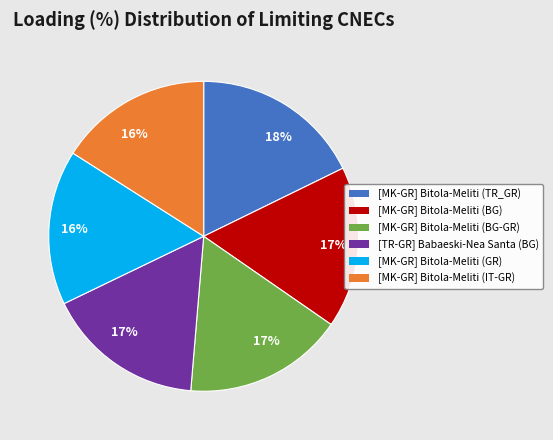

To the nearest percent, what is the difference between the largest and smallest slice percentages?

2%